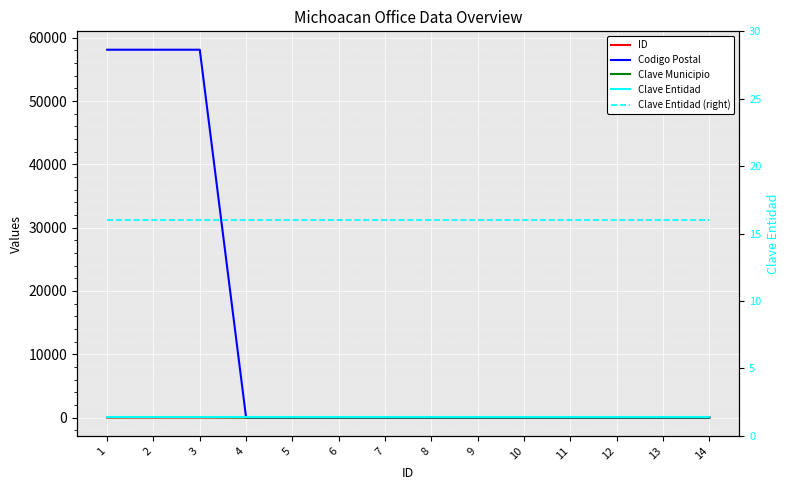

Count the number of categories in the chart.

14